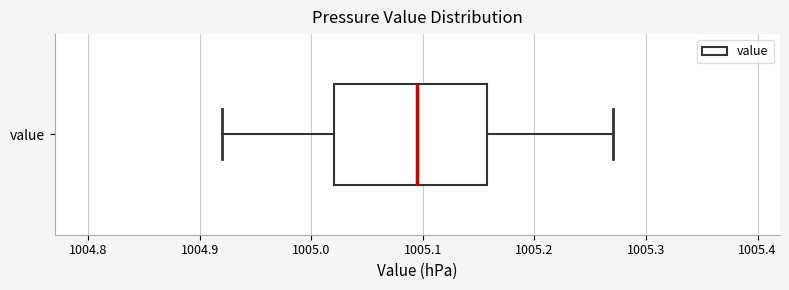

Where does the median line of the box for value sit on the x-axis? The values are not printed on the chart, so give them approximately, as read against the axis.

1005.10